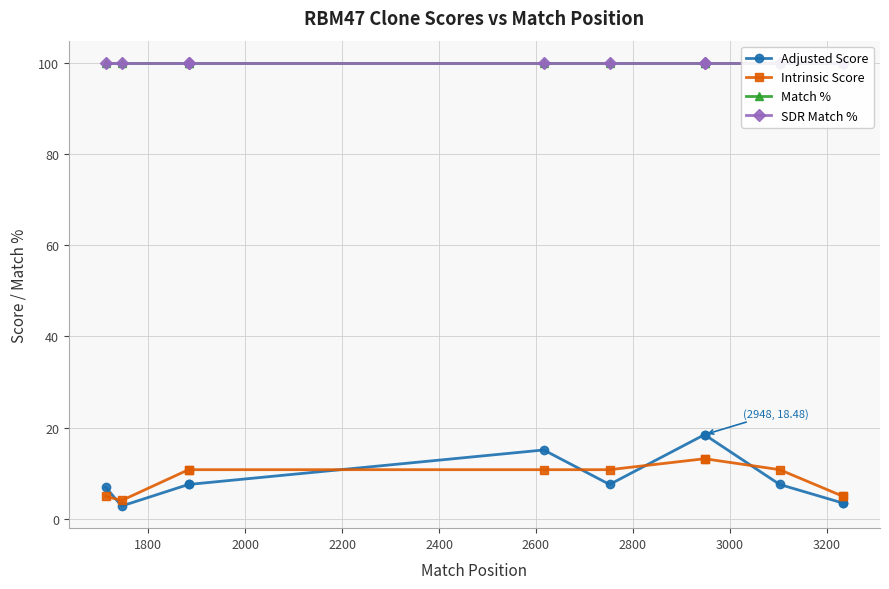

What is the lowest value of the Adjusted Score series?

2.8